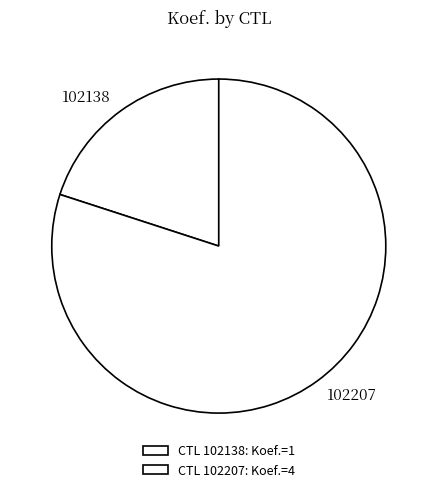

Which category accounts for the majority?

102207